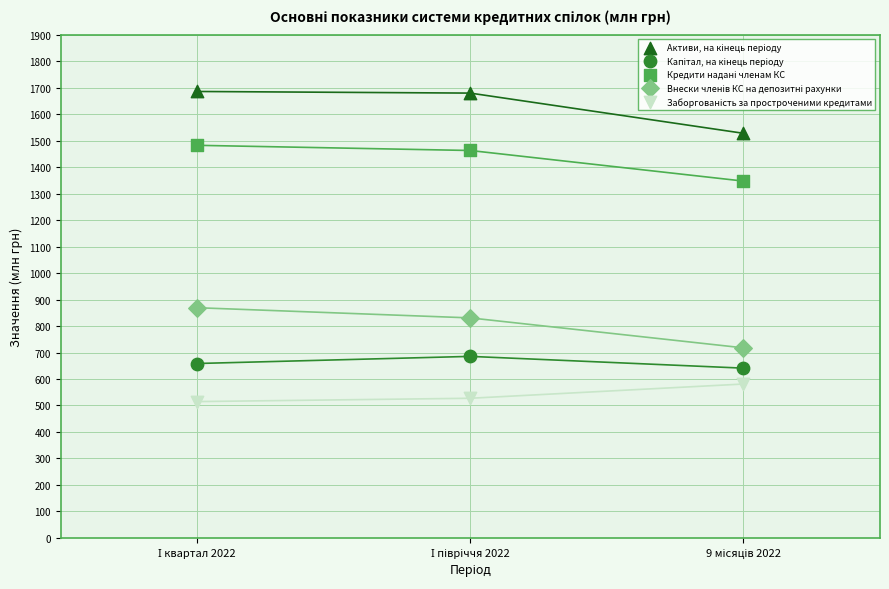

What is the X range (max minus min) for the scatter plot?

2.0